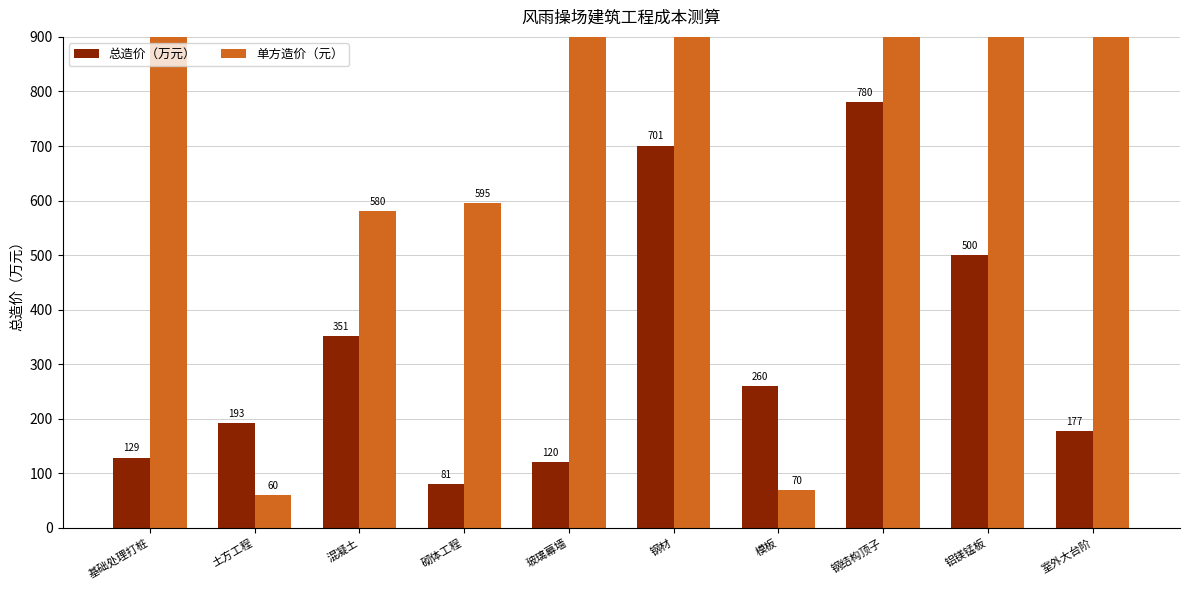

What is the label of the 3rd bar from the right?

钢结构顶子